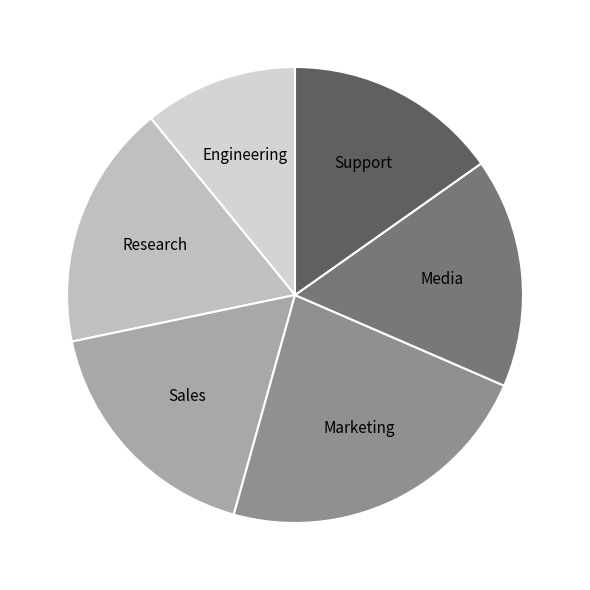

Which has a higher value, Marketing or Media?

Marketing